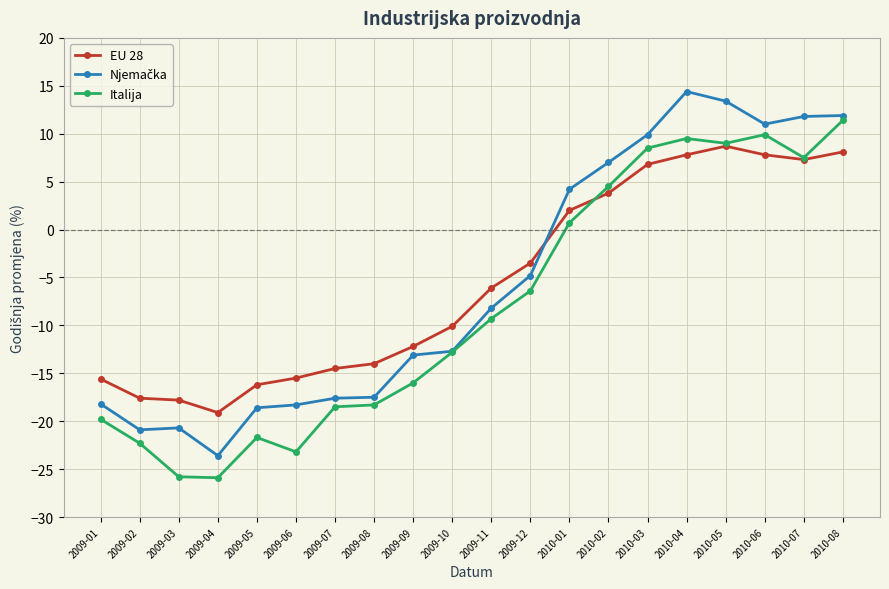

Which series changed the most between 2009-05 and 2010-02?

Italija